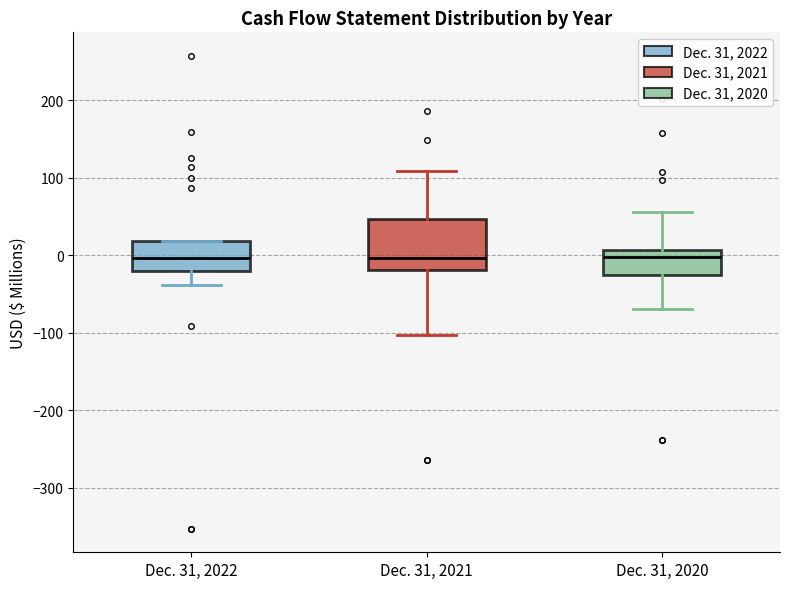

Reading left to right, read every box against the y-axis: the position of its median line, the range the box covers, and the ends of its whiskers. The values are not printed on the chart, so give them approximately, as read against the axis.

Dec. 31, 2022: median 0, box -20 to 20, whiskers -40 to 20
Dec. 31, 2021: median 0, box -20 to 50, whiskers -100 to 110
Dec. 31, 2020: median 0, box -30 to 10, whiskers -70 to 60